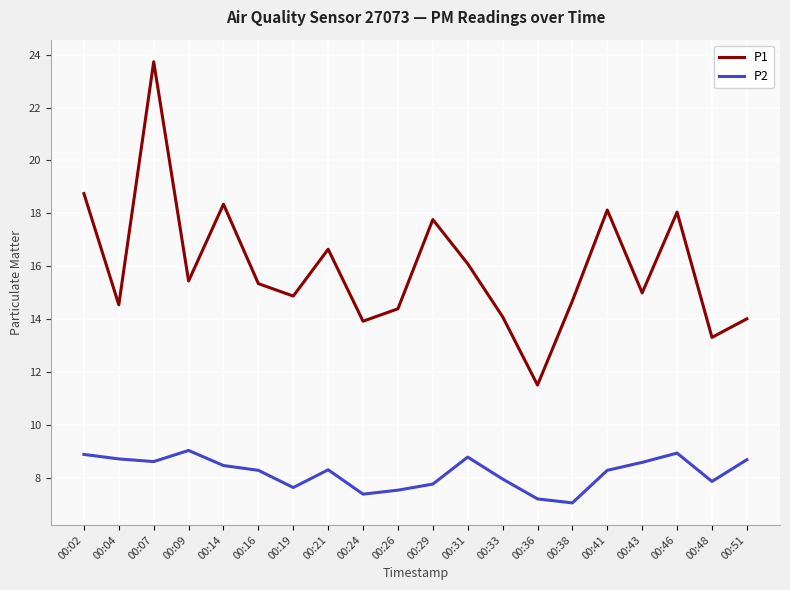

Where does the P1 series first go above 15?

00:02